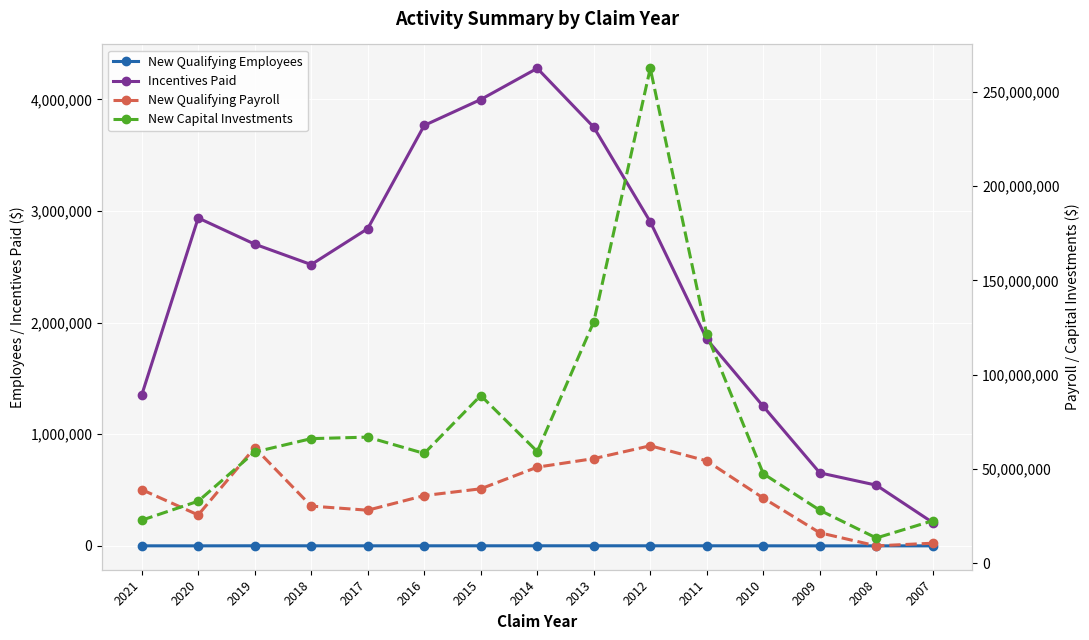

At which category does the chart reach its minimum across all series?

2008